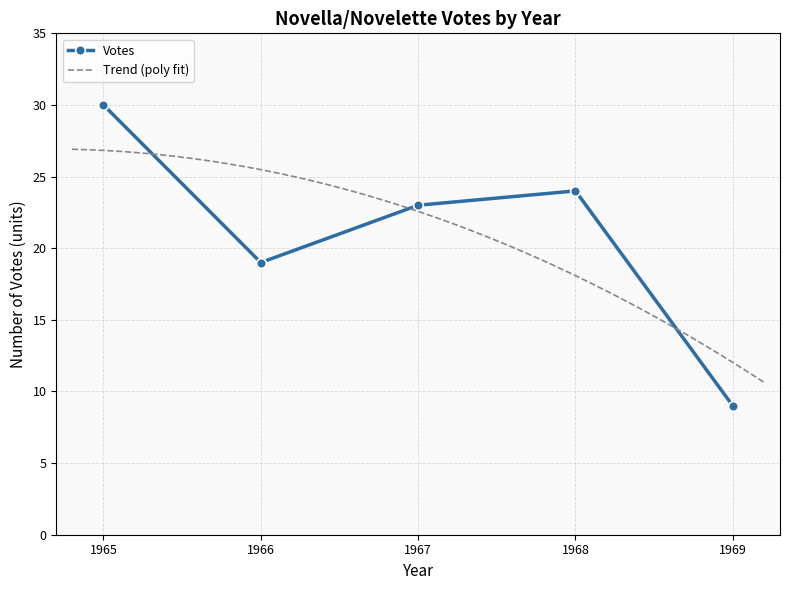

Rank the categories by Votes value from highest to lowest.

1965, 1968, 1967, 1966, 1969